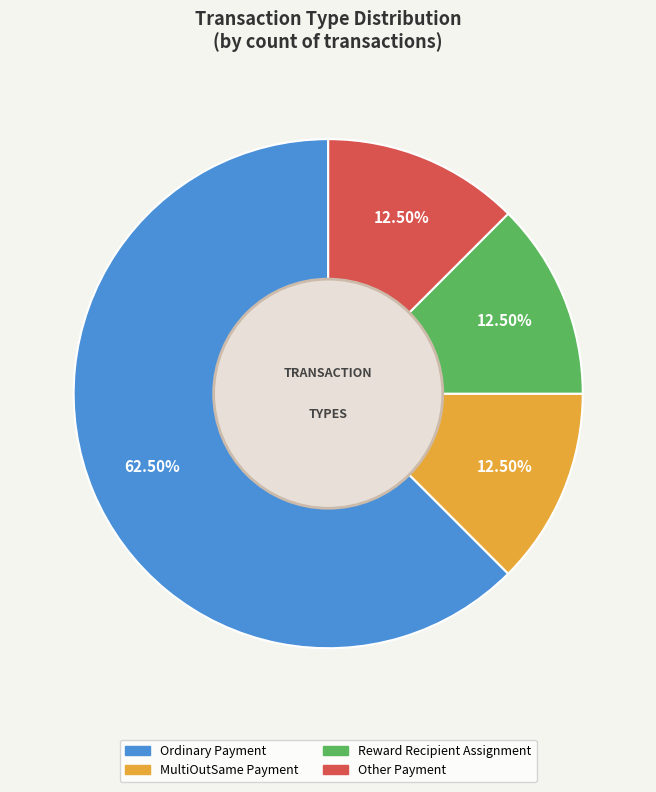

Is it true that Ordinary Payment is 99% of the pie?

False